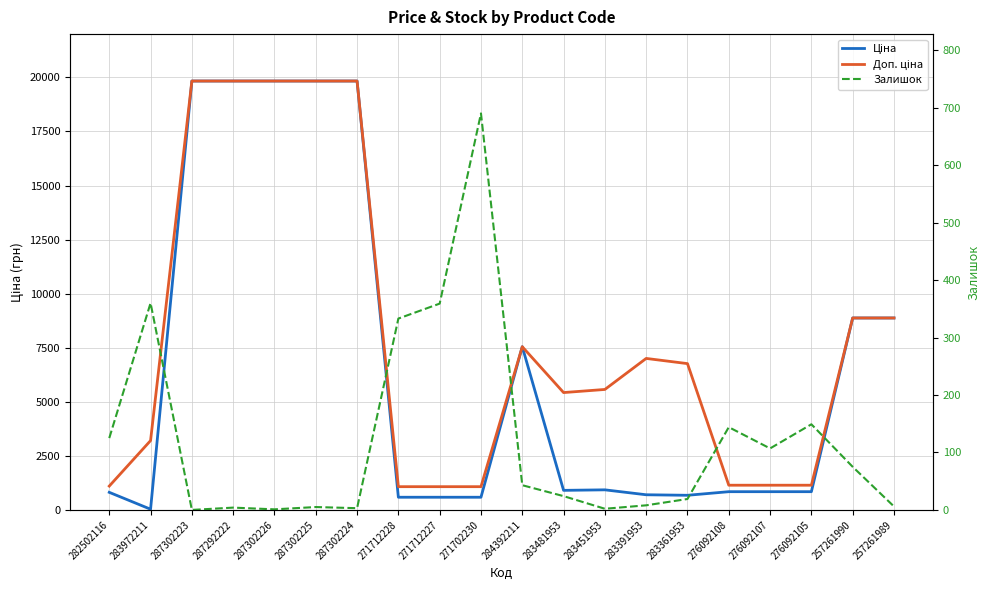

How many interior local peaks does the Залишок series have?

6